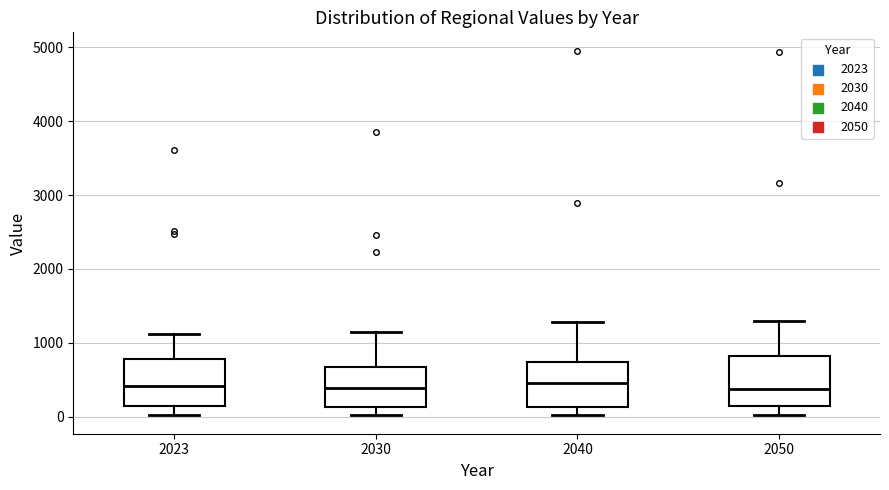

Reading left to right, transcribe this box plot: for each box, give where its median line is, the range the box spans, and where its two whiskers end, as read against the y-axis. The values are not printed on the chart, so give them approximately, as read against the axis.

2023: median 400, box 100 to 800, whiskers 0 to 1100
2030: median 400, box 100 to 700, whiskers 0 to 1100
2040: median 500, box 100 to 700, whiskers 0 to 1300
2050: median 400, box 100 to 800, whiskers 0 to 1300